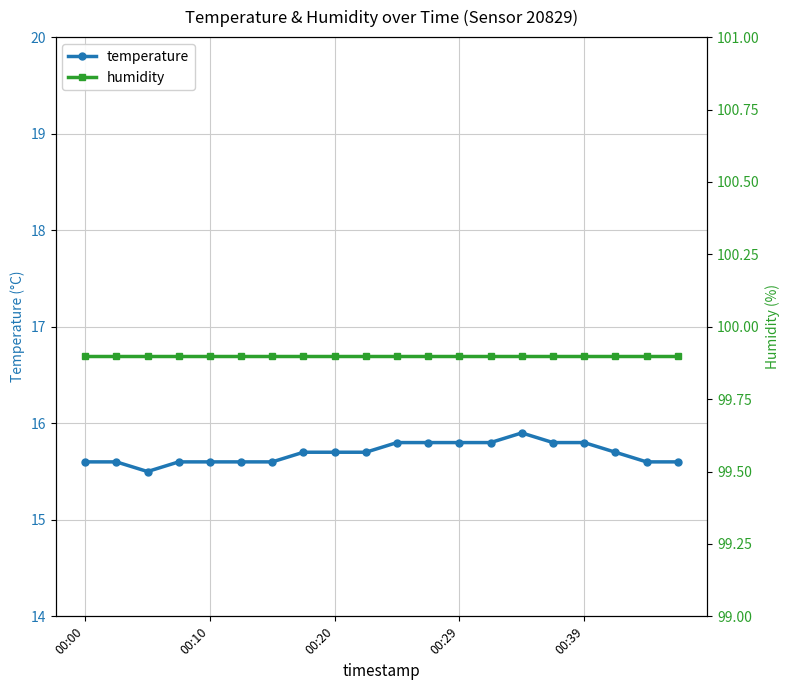

How many temperature values are between 15 and 16?

20